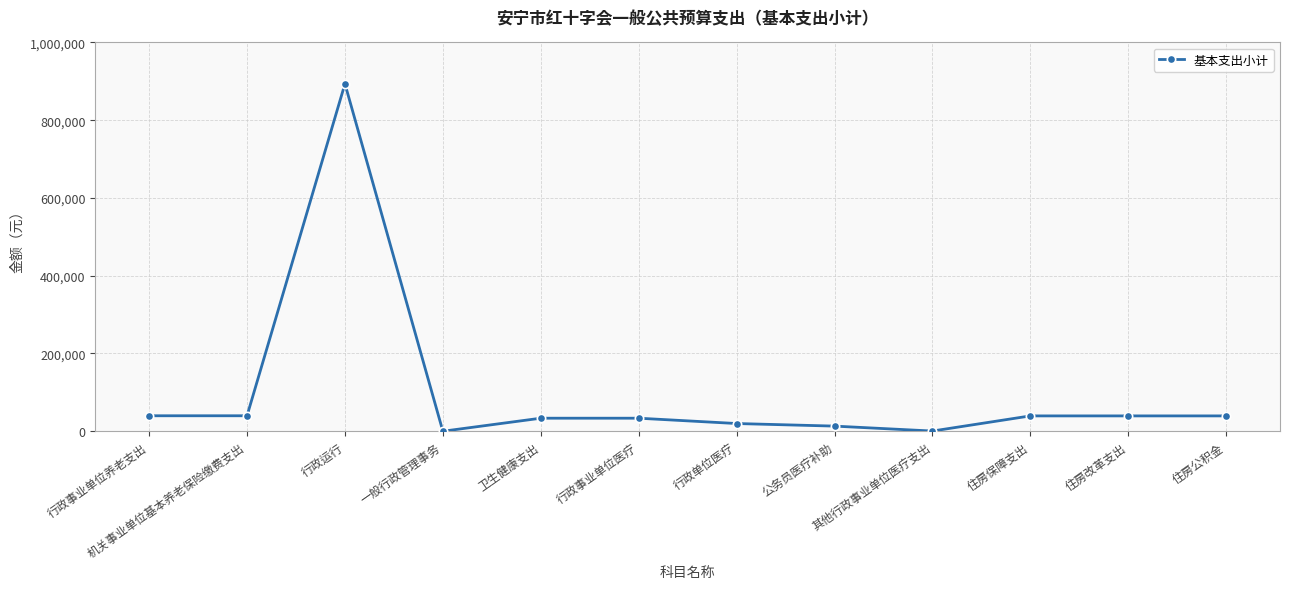

At which category does the chart reach its peak across all series?

行政运行